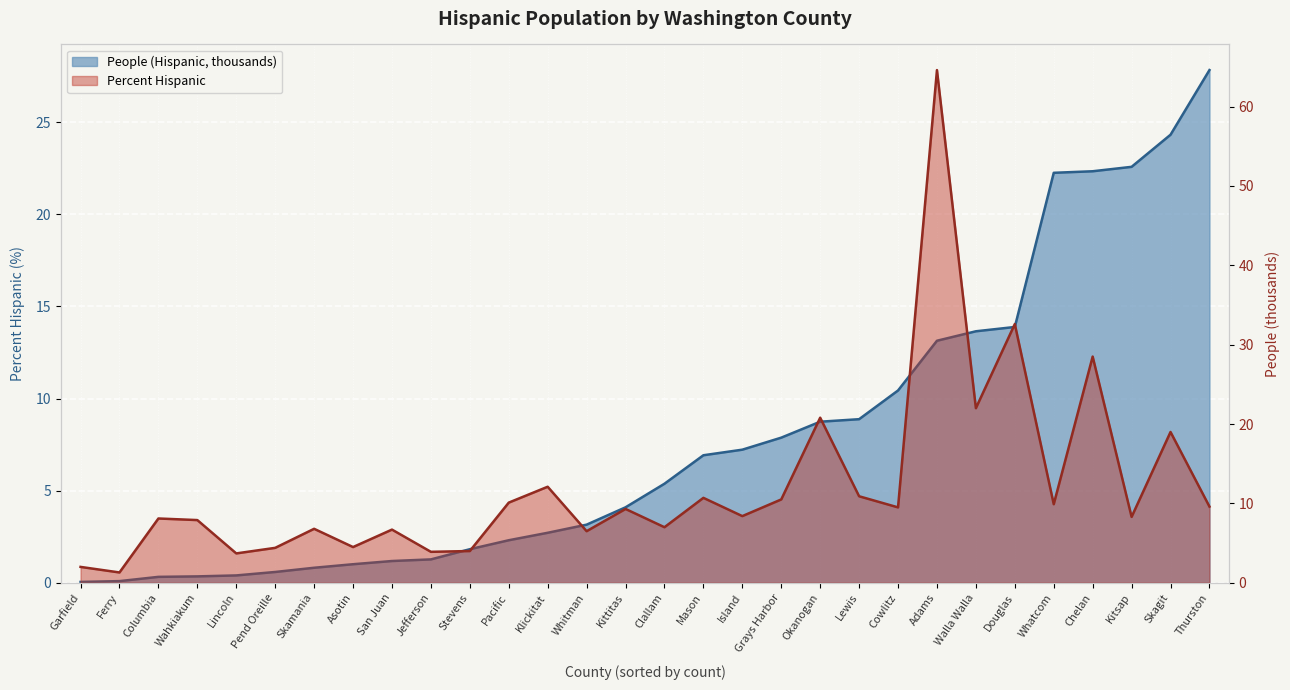

In Percent Hispanic, how many points are lower than both neighbors (excluding endpoints)?

11